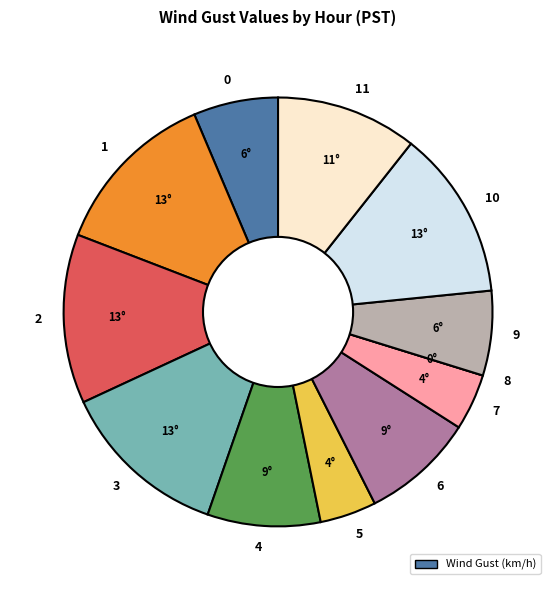

The 9 slice represents 6% of the pie. True or false?

True